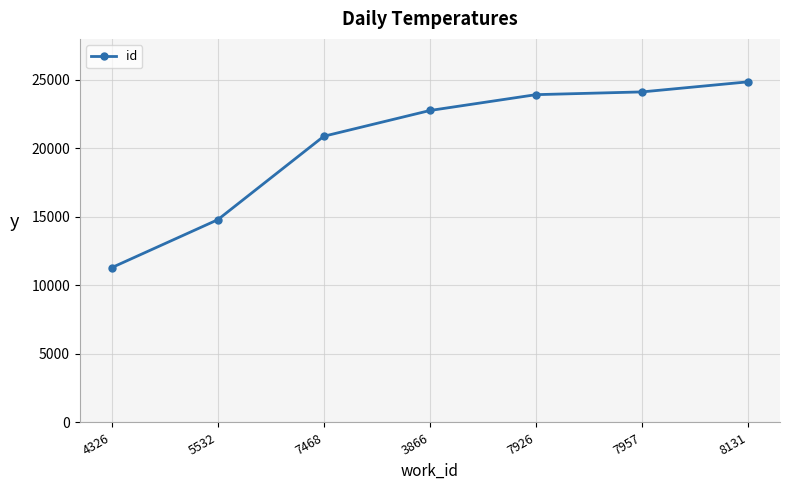

At which label is the value closest to 18083?

7468